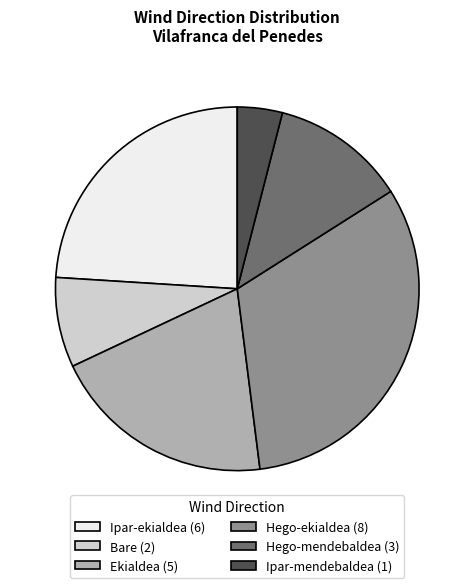

The Ipar-ekialdea slice represents 12% of the pie. True or false?

False